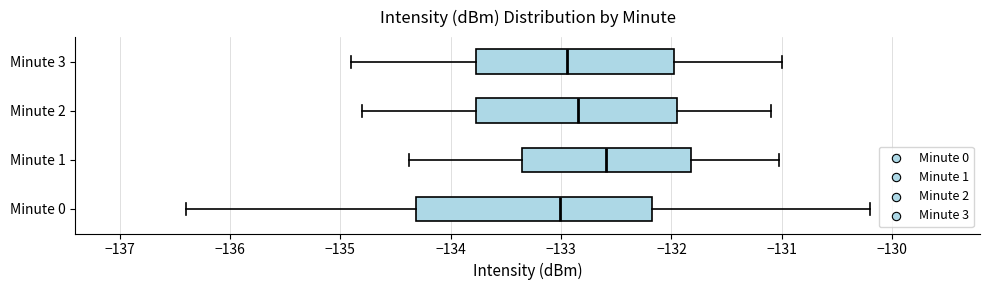

Where is the left edge of the box for Minute 2 on the x-axis? The values are not printed on the chart, so give them approximately, as read against the axis.

-133.8